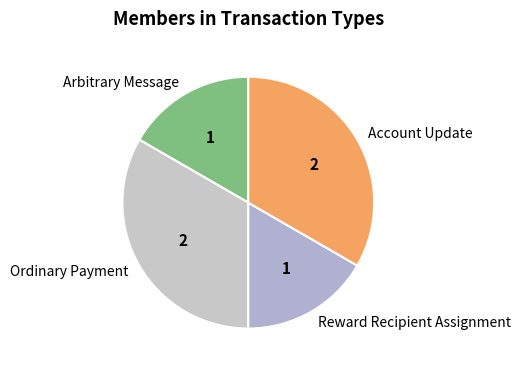

Is there any slice that represents more than half of the pie?

No